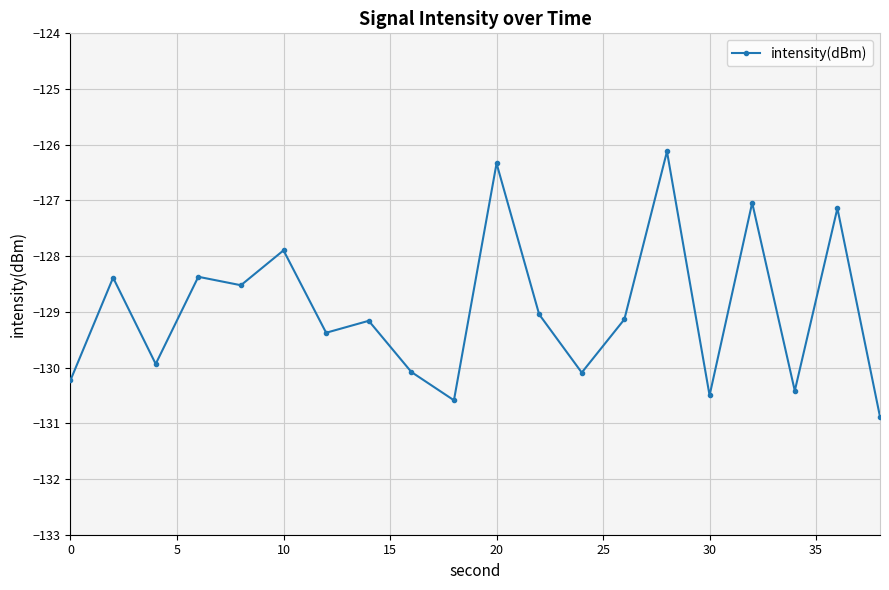

What is the value of the 1st point from the left?

-130.2